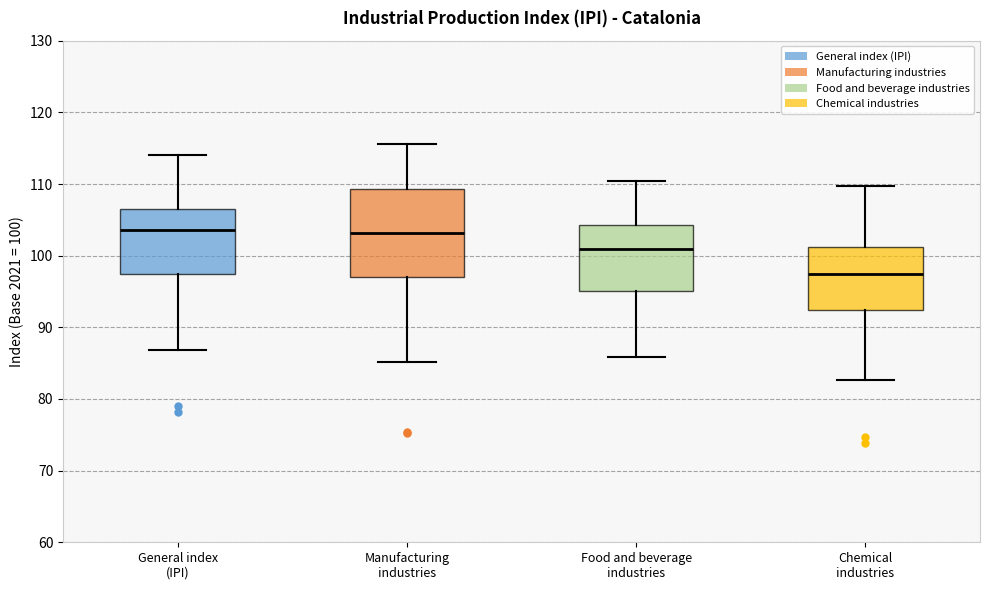

Which box is the tallest, from its lower edge to its upper edge?

Manufacturing industries